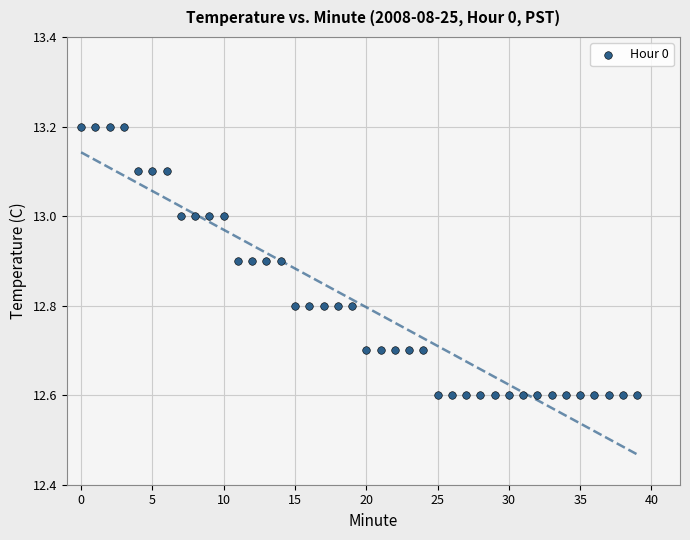

What is the range of Y values (max minus min)?

0.6